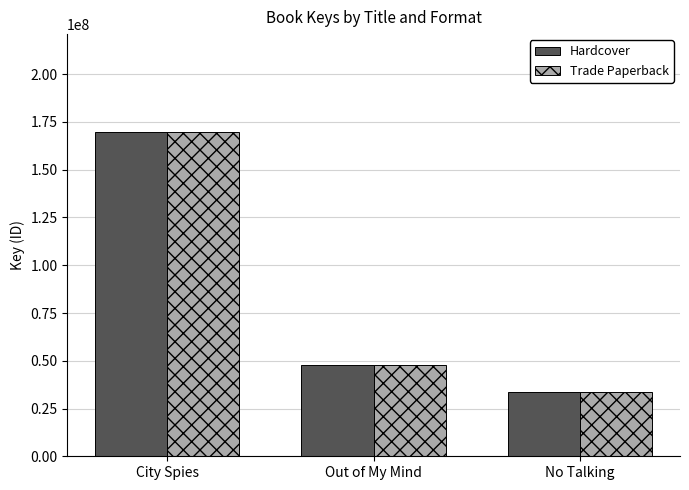

Rank the categories by Hardcover value from lowest to highest.

No Talking, Out of My Mind, City Spies